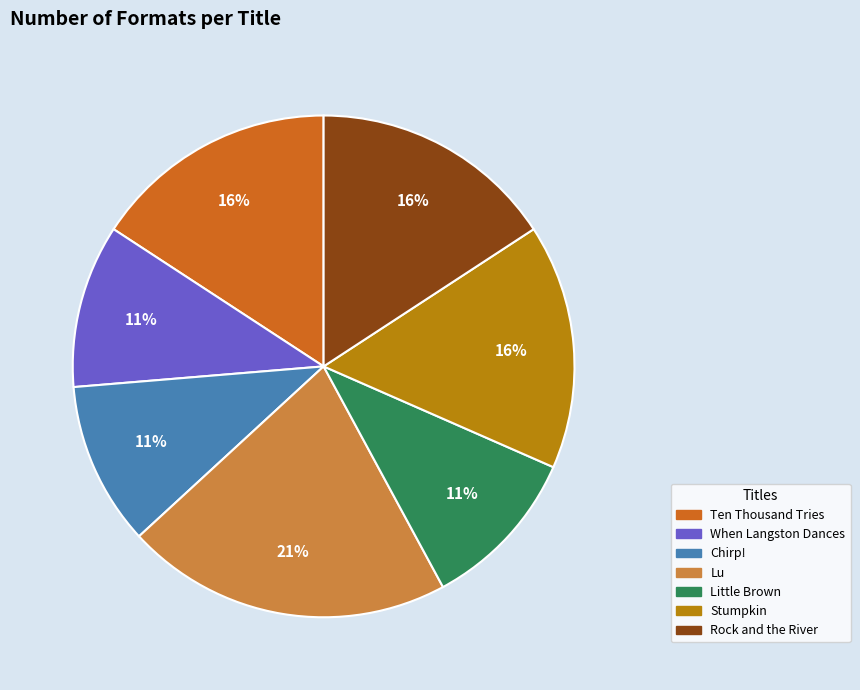

What percentage is the Lu slice, to the nearest percent?

21%